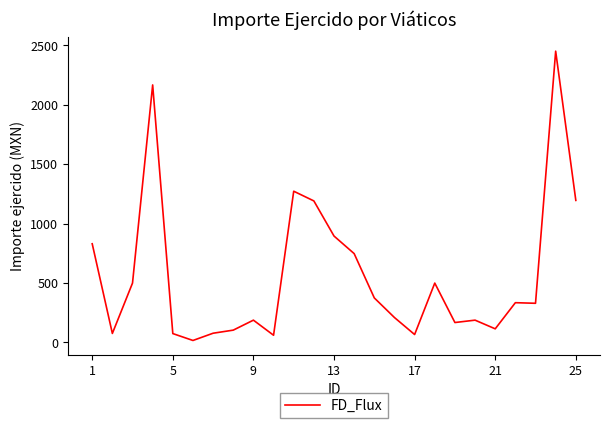

What is the maximum value shown in the chart?

2452.2